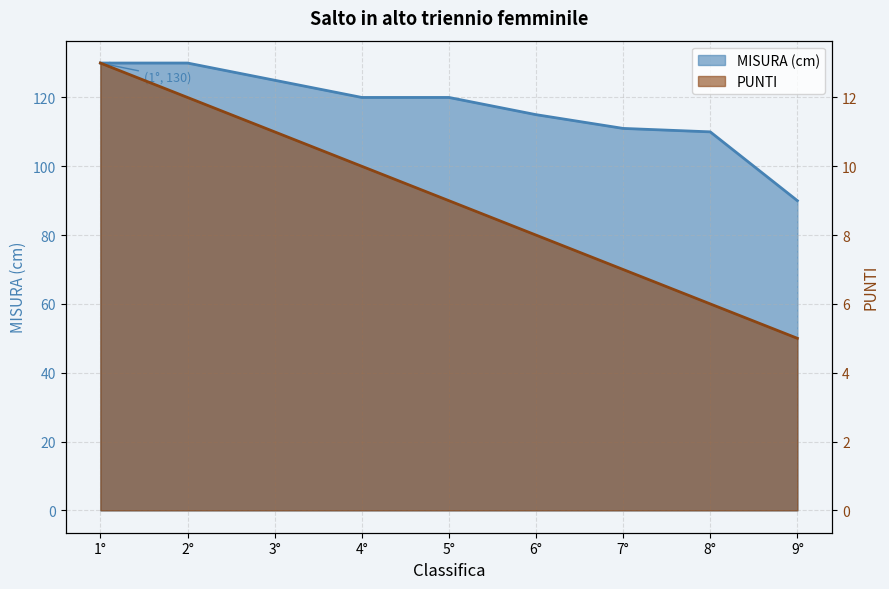

Is the value of MISURA at 7° greater than the value of PUNTI at 4°?

Yes